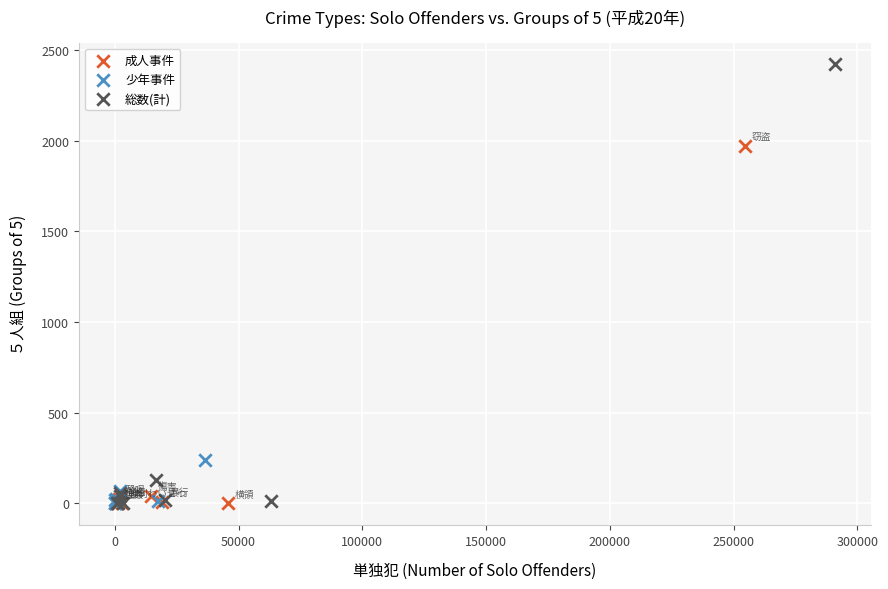

Which series contains the highest Y value?

総数(計)